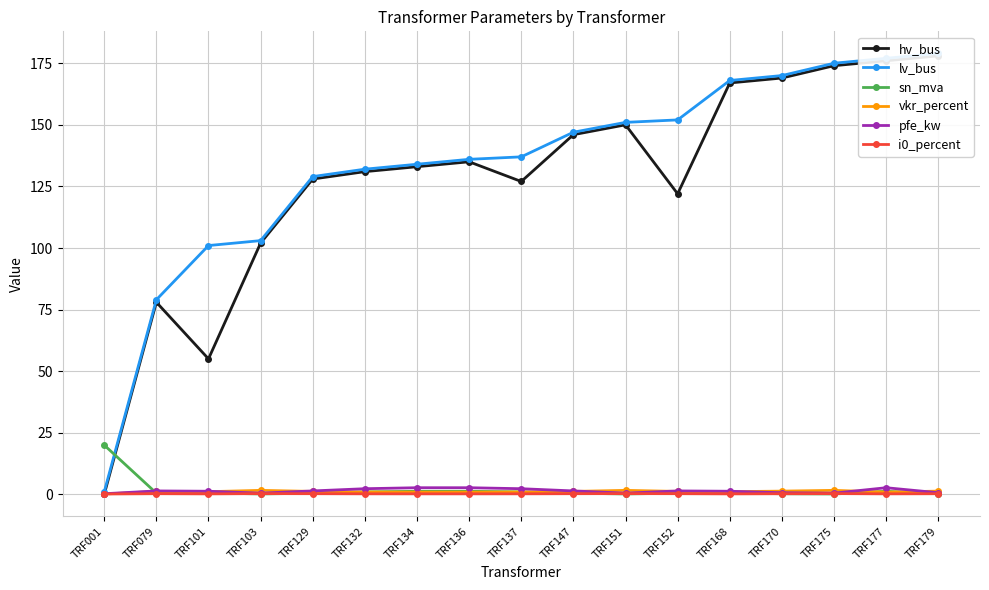

Reading right to left, transcribe all the data shown in this chart.

hv_bus: TRF179=178.0	TRF177=176.0	TRF175=174.0	TRF170=169.0	TRF168=167.0	TRF152=122.0	TRF151=150.0	TRF147=146.0	TRF137=127.0	TRF136=135.0	TRF134=133.0	TRF132=131.0	TRF129=128.0	TRF103=102.0	TRF101=55.0	TRF079=78.0	TRF001=0.0
lv_bus: TRF179=179.0	TRF177=177.0	TRF175=175.0	TRF170=170.0	TRF168=168.0	TRF152=152.0	TRF151=151.0	TRF147=147.0	TRF137=137.0	TRF136=136.0	TRF134=134.0	TRF132=132.0	TRF129=129.0	TRF103=103.0	TRF101=101.0	TRF079=79.0	TRF001=1.0
sn_mva: TRF179=0.2	TRF177=1.2	TRF175=0.2	TRF170=0.2	TRF168=0.6	TRF152=0.5	TRF151=0.2	TRF147=0.5	TRF137=1.0	TRF136=1.2	TRF134=1.2	TRF132=1.0	TRF129=0.5	TRF103=0.2	TRF101=0.6	TRF079=0.5	TRF001=20.0
vkr_percent: TRF179=1.3	TRF177=0.9	TRF175=1.6	TRF170=1.3	TRF168=1.1	TRF152=1.2	TRF151=1.6	TRF147=1.2	TRF137=1.0	TRF136=0.9	TRF134=0.9	TRF132=1.0	TRF129=1.2	TRF103=1.6	TRF101=1.1	TRF079=1.2	TRF001=0.1
pfe_kw: TRF179=0.7	TRF177=2.7	TRF175=0.5	TRF170=0.7	TRF168=1.3	TRF152=1.4	TRF151=0.5	TRF147=1.4	TRF137=2.3	TRF136=2.7	TRF134=2.7	TRF132=2.3	TRF129=1.4	TRF103=0.5	TRF101=1.3	TRF079=1.4	TRF001=0.3
i0_percent: TRF179=0.3	TRF177=0.2	TRF175=0.3	TRF170=0.3	TRF168=0.2	TRF152=0.3	TRF151=0.3	TRF147=0.3	TRF137=0.2	TRF136=0.2	TRF134=0.2	TRF132=0.2	TRF129=0.3	TRF103=0.3	TRF101=0.2	TRF079=0.3	TRF001=0.2